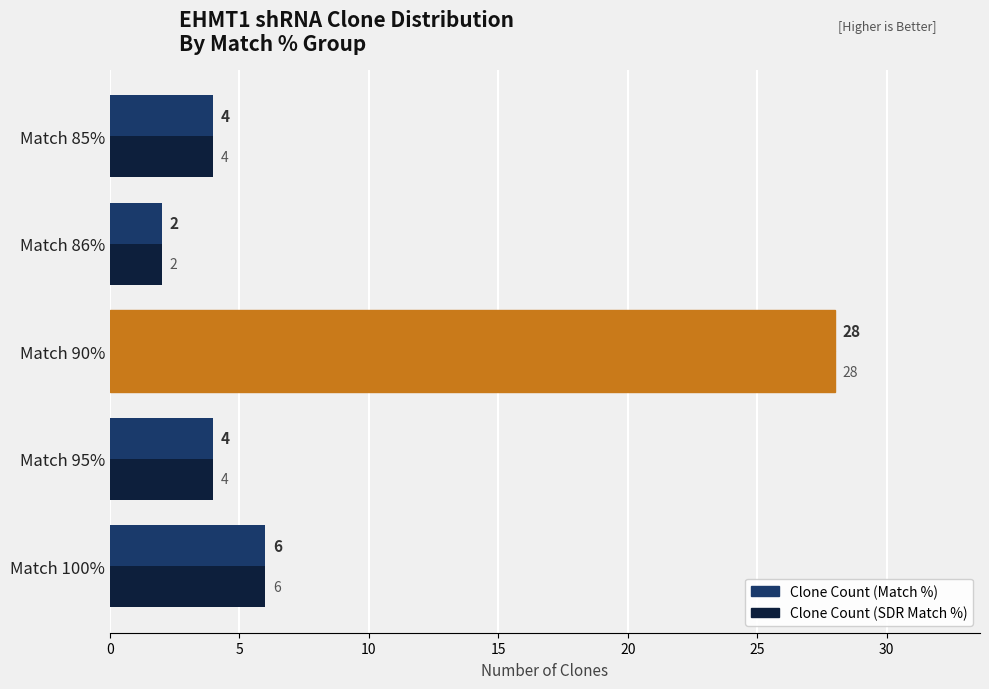

Which series has the largest total across all categories?

Clone Count (Match %)